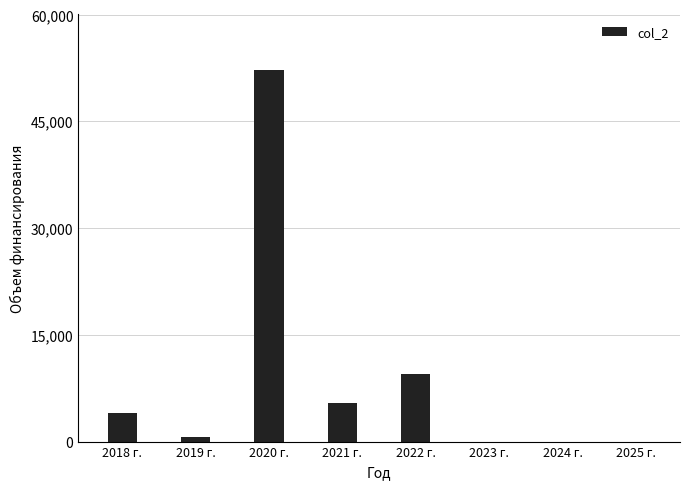

True or false: the data shows -20804.2 at 2025 г..

False